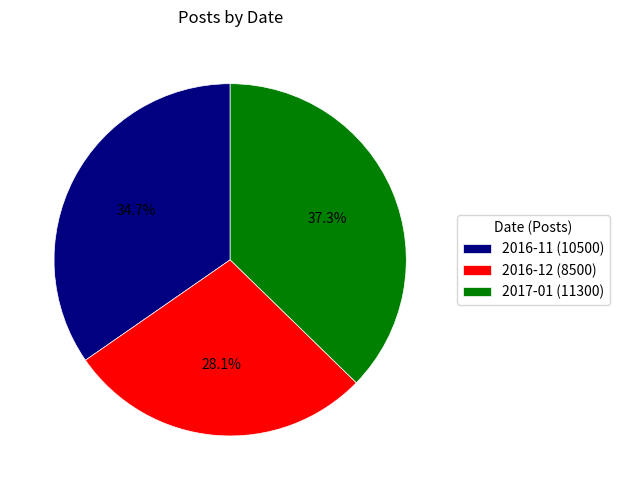

Rank the categories by value from lowest to highest.

2016-12, 2016-11, 2017-01